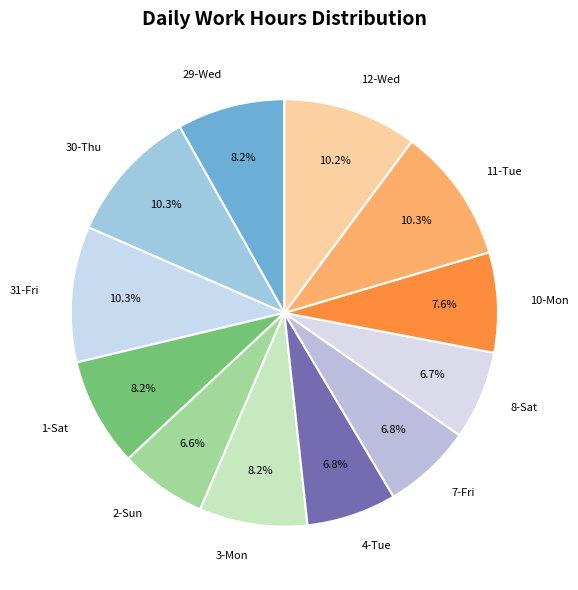

Approximately how many times larger is the value at 8-Sat compared to 10-Mon?

0.9